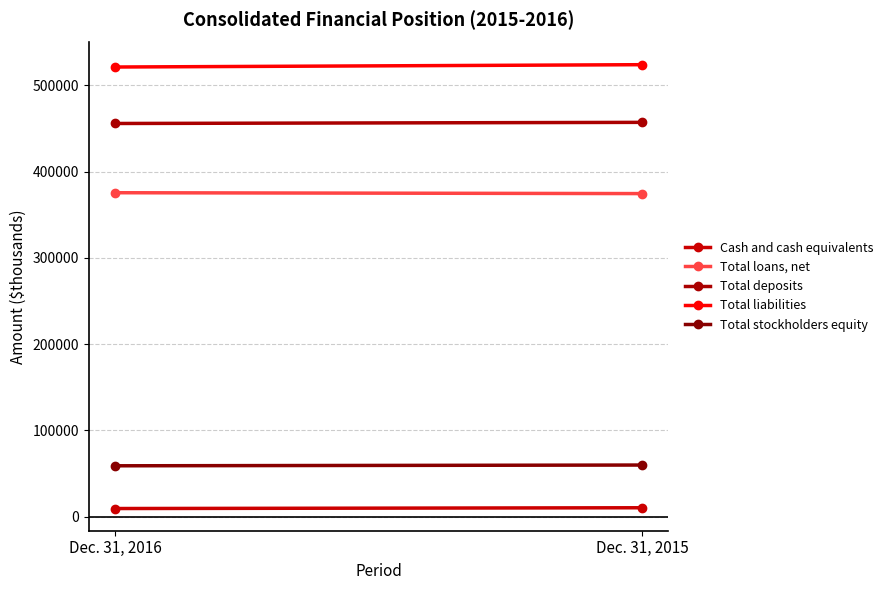

What is the value of the Total liabilities point at the 1st from the left?

521264